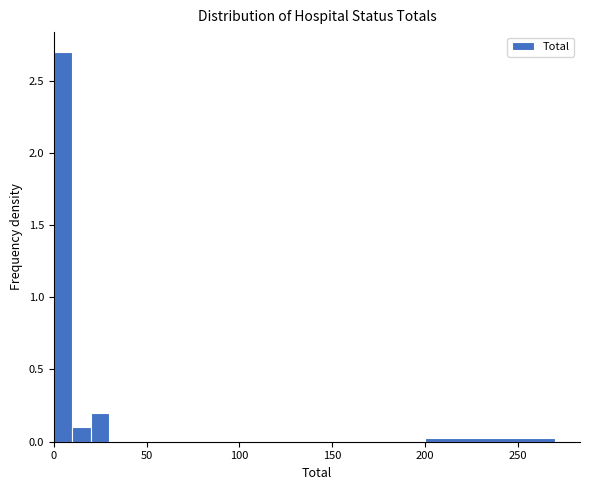

Around what value on the x-axis is the tallest bar? Give the approximate position of its centre, as read against the axis.

5